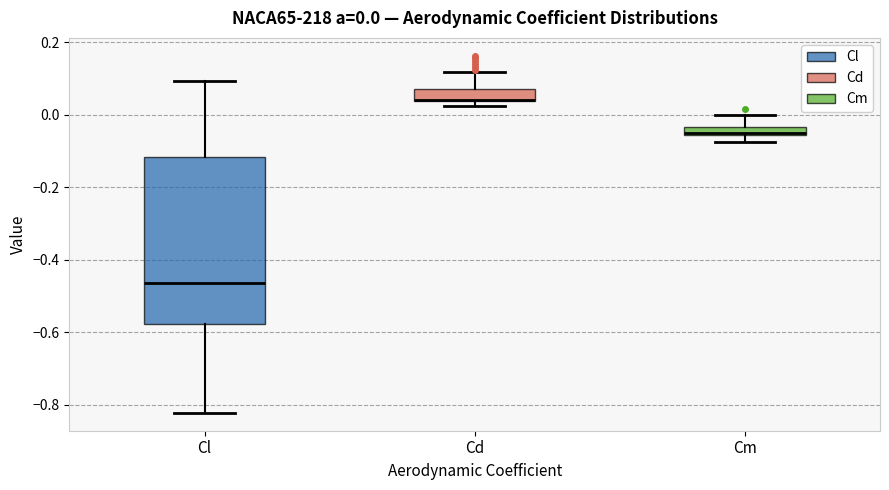

Comparing the boxes themselves (not the whiskers), which one is the tallest?

Cl